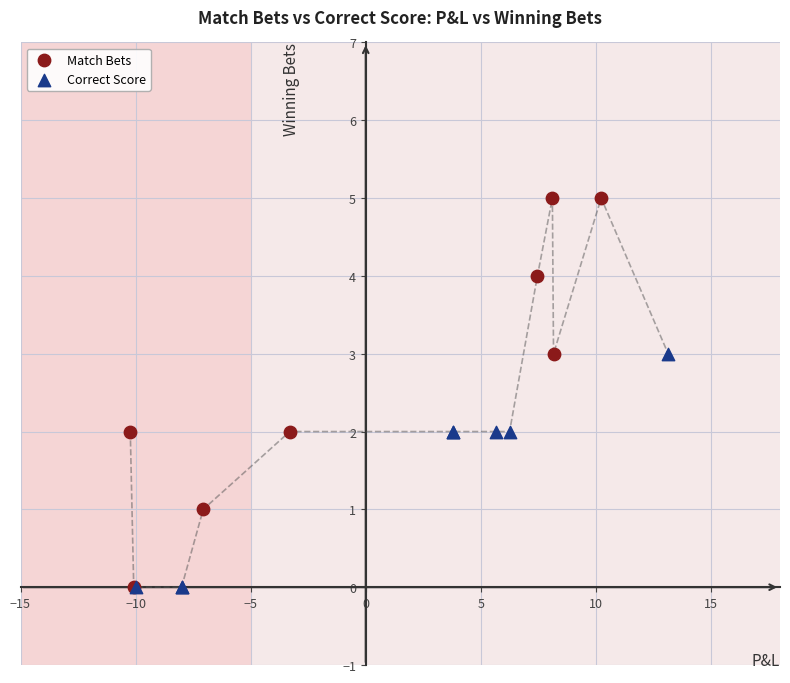

Which series has the largest Y range (max minus min)?

Match Bets